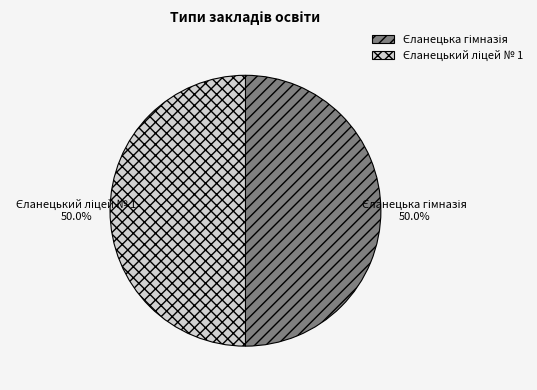

The Єланецький ліцей № 1 slice represents 57% of the pie. True or false?

False